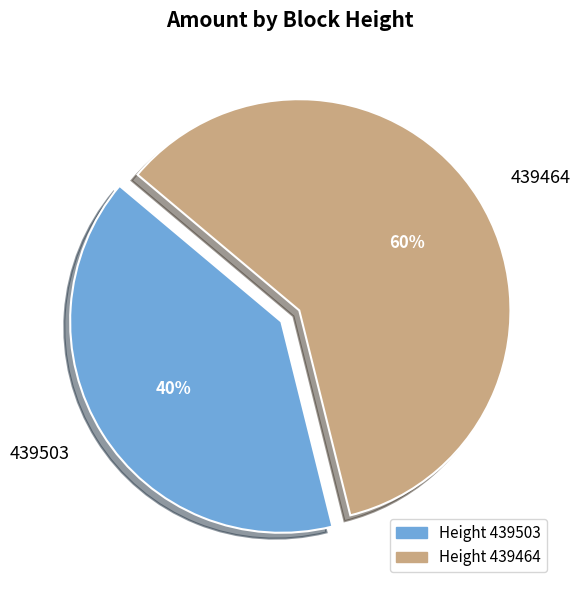

To the nearest percent, what percentage of the pie is 439503?

40%